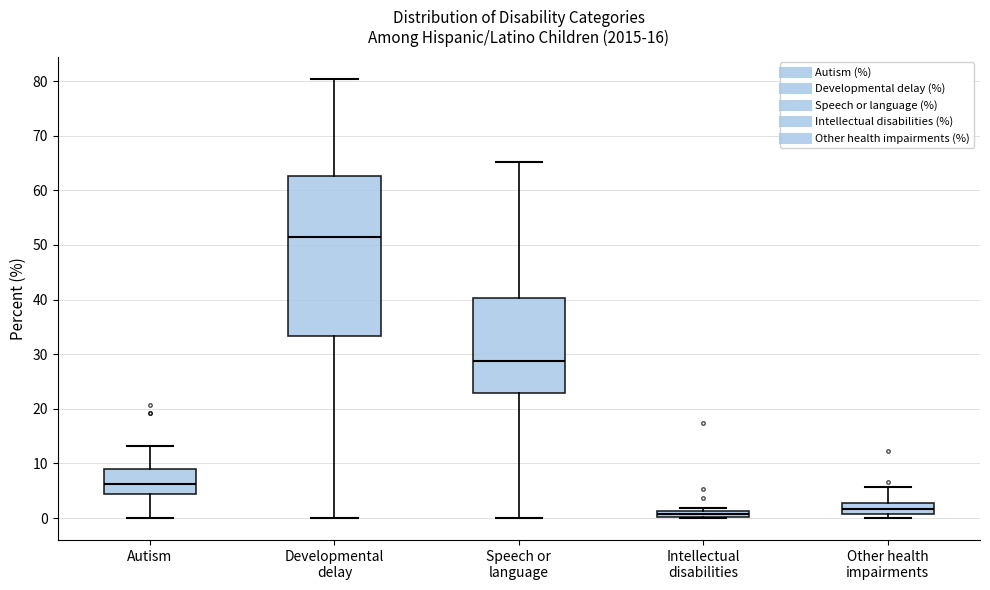

Which box is the tallest, from its lower edge to its upper edge?

Developmental delay